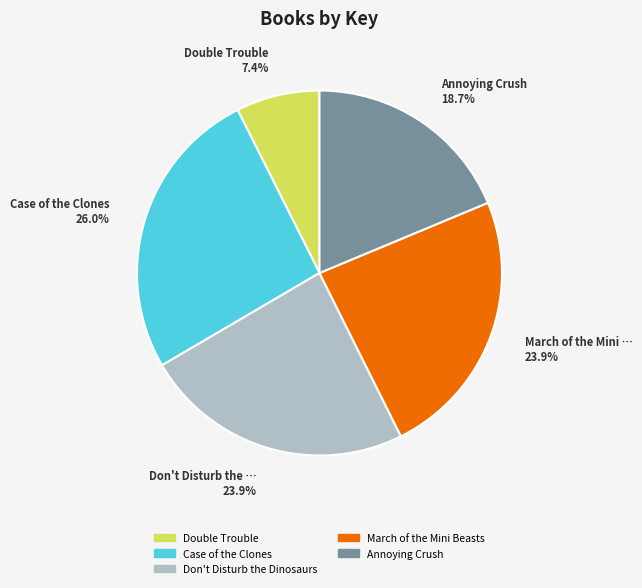

Does Don't Disturb the Dinosaurs represent more than half of the total?

No